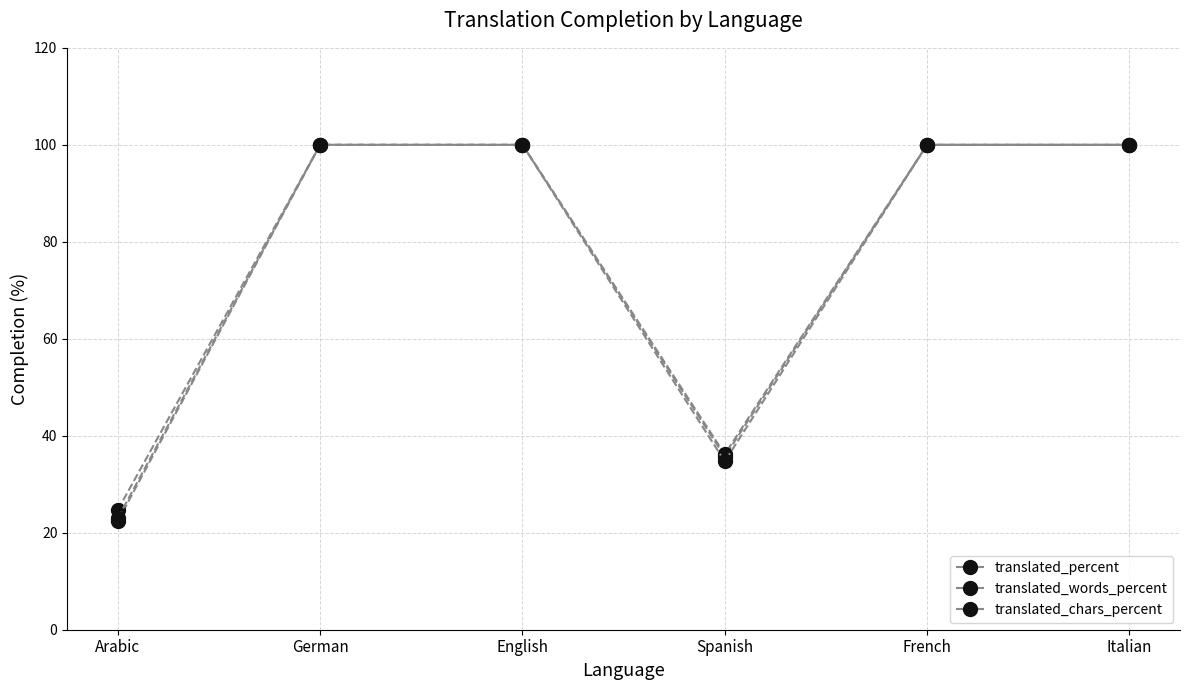

At how many categories does at least one series exceed 98?

4